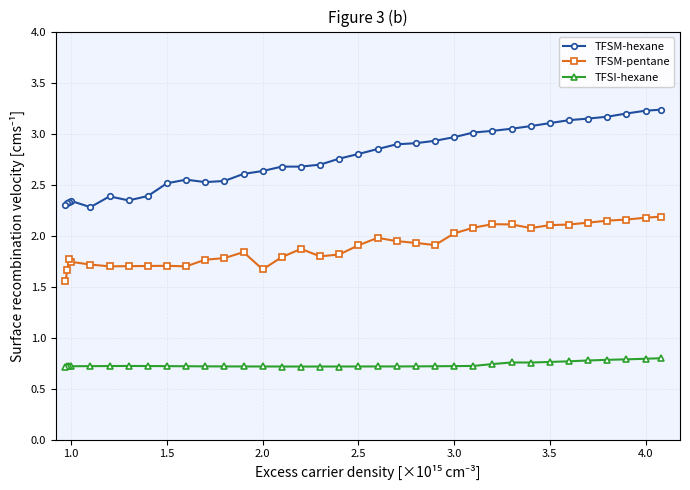

List the series in order of their overall mean, highest first.

TFSM-hexane, TFSM-pentane, TFSI-hexane